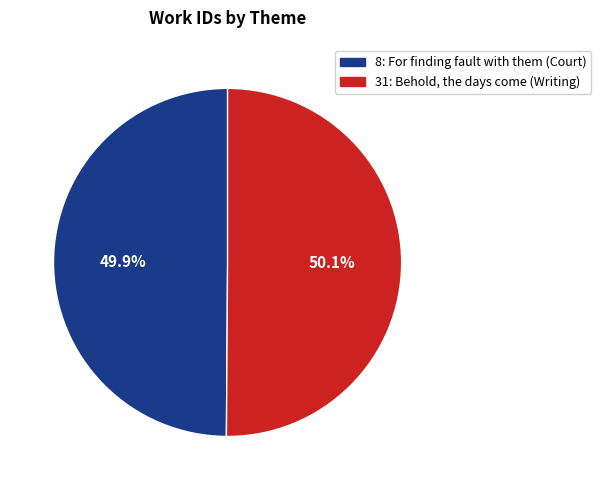

What percentage is the 8: For finding fault with them (Court) slice, to the nearest percent?

50%